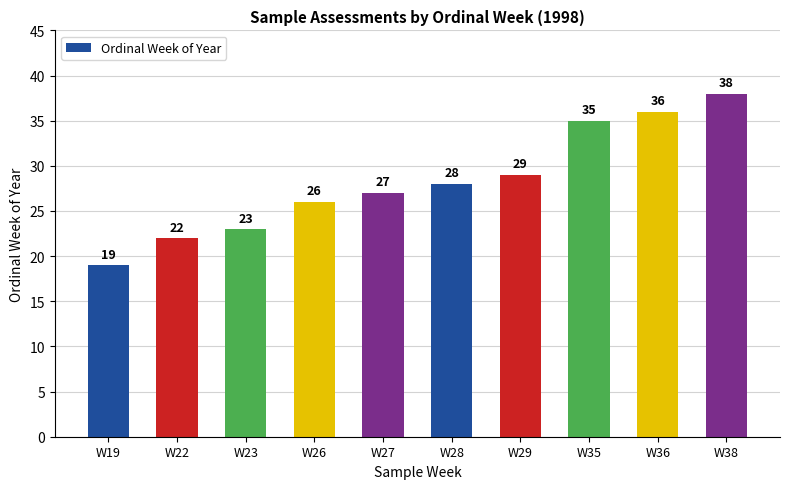

What is the difference between the second highest and second lowest values?

14